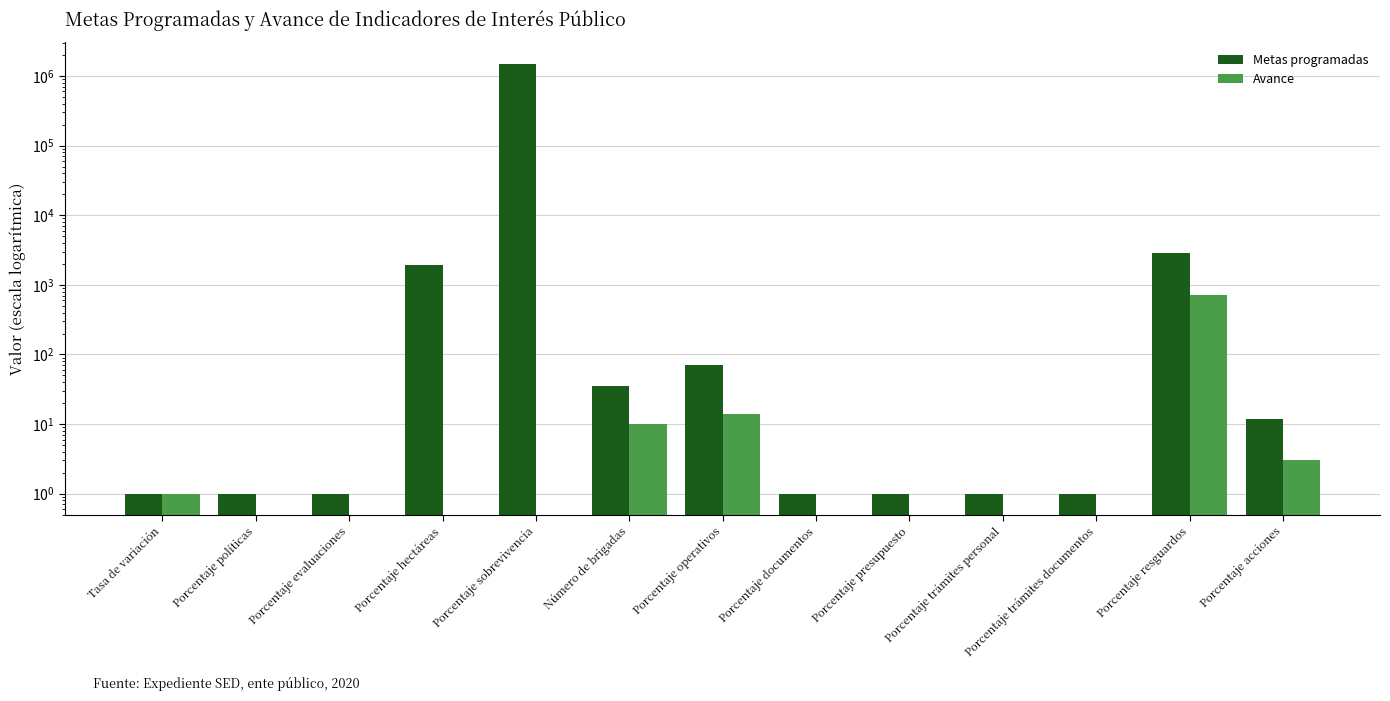

How many bars are there in total?

26